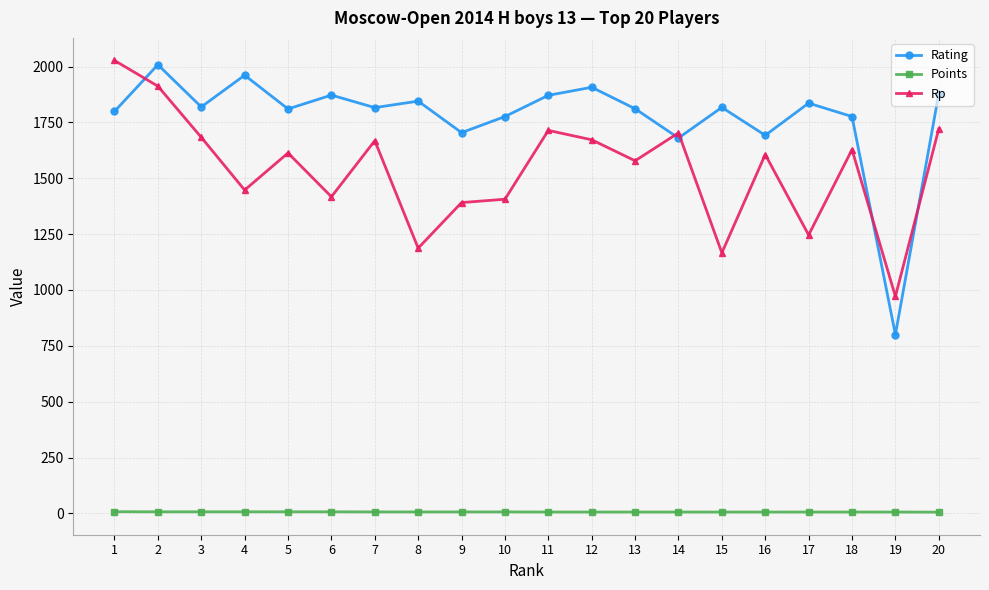

What is the value of the Points point at the 12th from the left?

6.0